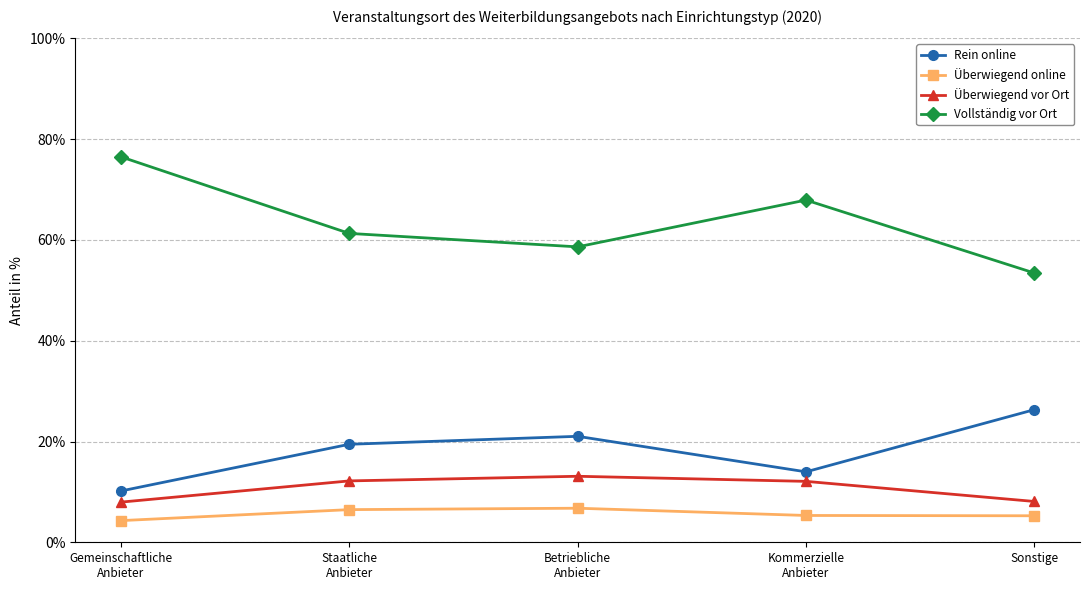

What is the value of the Vollständig vor Ort point at the 2nd from the left?

61.3